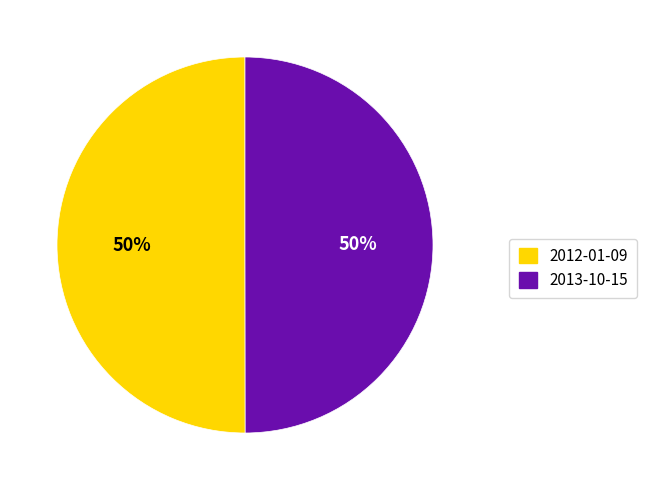

To the nearest percent, what is the combined percentage of 2013-10-15 and 2012-01-09?

100%